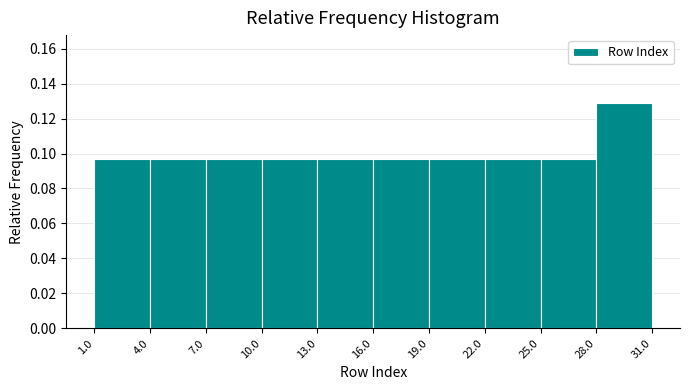

Reading left to right, transcribe this chart: for each bar, give the range it covers on the x-axis and its height. The values are not printed on the chart, so give them approximately, as read against the axis.

1.0 to 4.0: 0.096
4.0 to 7.0: 0.096
7.0 to 10.0: 0.096
10.0 to 13.0: 0.096
13.0 to 16.0: 0.096
16.0 to 19.0: 0.096
19.0 to 22.0: 0.096
22.0 to 25.0: 0.096
25.0 to 28.0: 0.096
28.0 to 31.0: 0.130